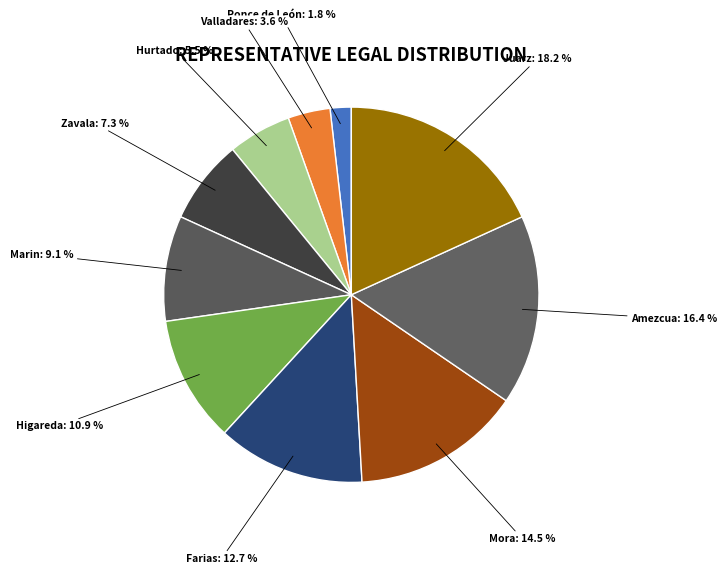

Which category has the smallest portion of the pie?

Ponce de León